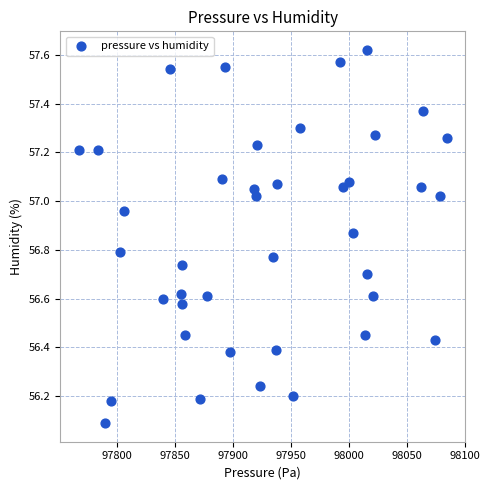

What is the range of X values (max minus min)?

317.8